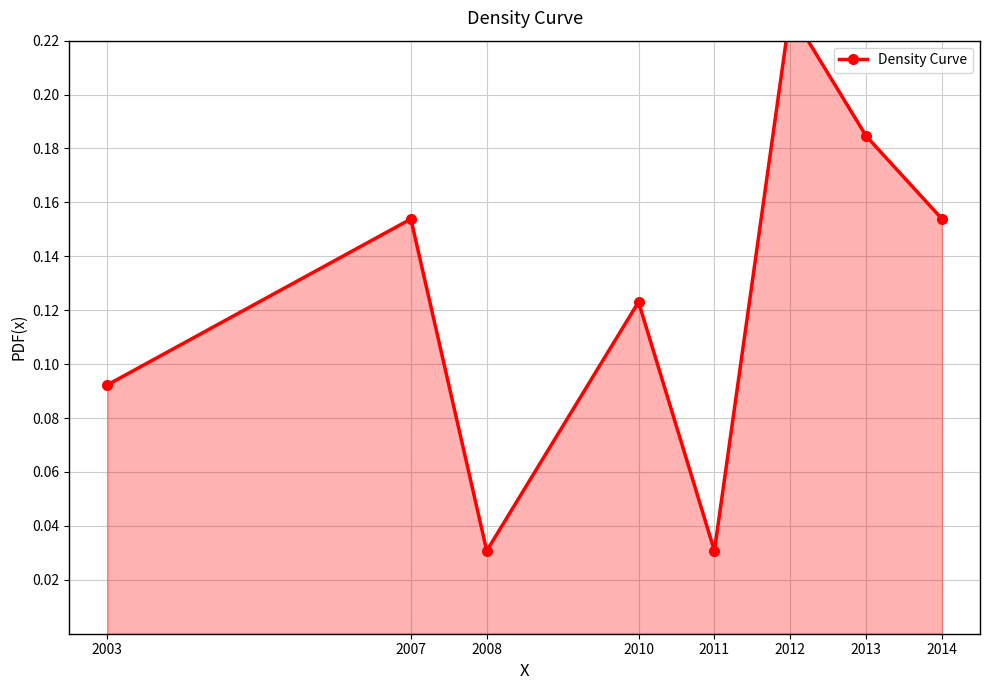

Reading left to right, extract all data points from this chart.

2003=0.1	2007=0.2	2008=0.0	2010=0.1	2011=0.0	2012=0.2	2013=0.2	2014=0.2